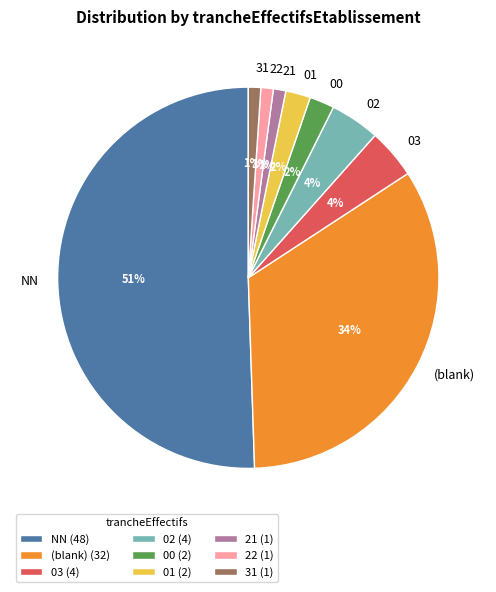

To the nearest percent, what is the average slice percentage?

11%